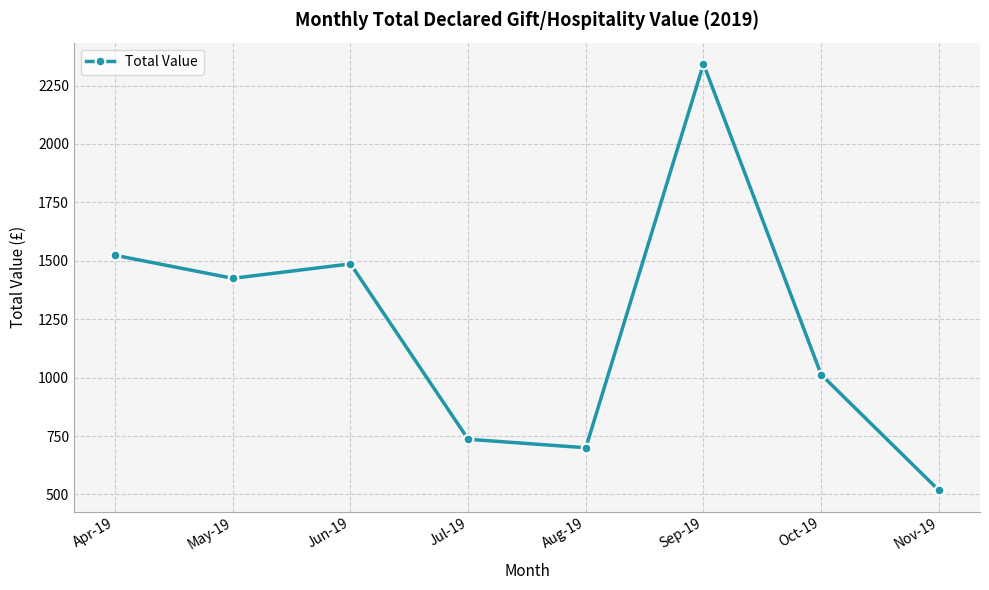

What is the average value?

1218.1